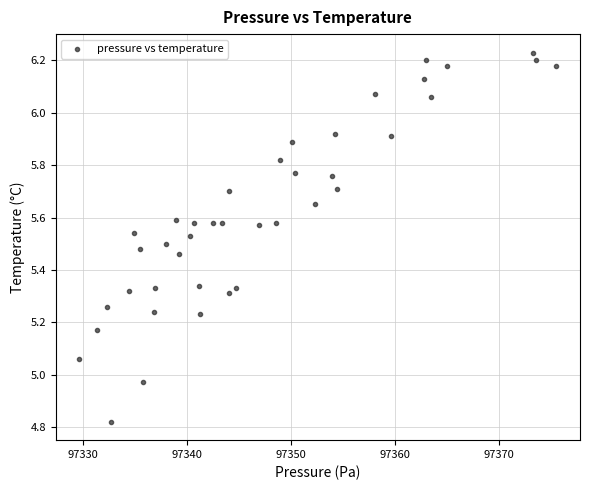

What is the range of X values (max minus min)?

45.8